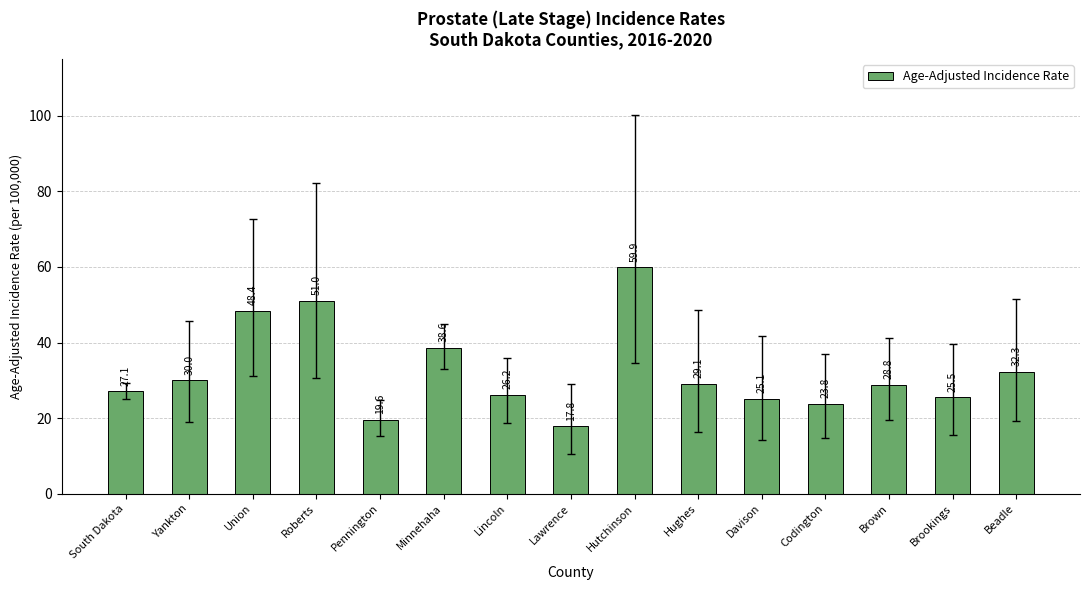

How many distinct data groups are displayed?

1